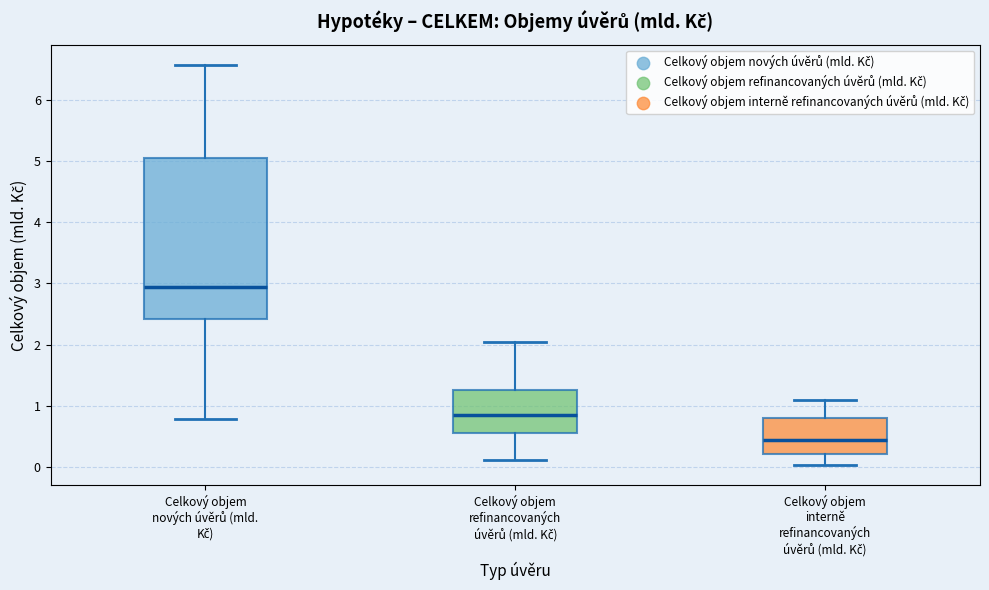

Reading left to right, read every box against the y-axis: the position of its median line, the range the box covers, and the ends of its whiskers. The values are not printed on the chart, so give them approximately, as read against the axis.

Celkový objem nových úvěrů (mld. Kč): median 2.9, box 2.4 to 5.1, whiskers 0.8 to 6.6
Celkový objem refinancovaných úvěrů (mld. Kč): median 0.9, box 0.5 to 1.3, whiskers 0.1 to 2.0
Celkový objem interně refinancovaných úvěrů (mld. Kč): median 0.4, box 0.2 to 0.8, whiskers 0.0 to 1.1